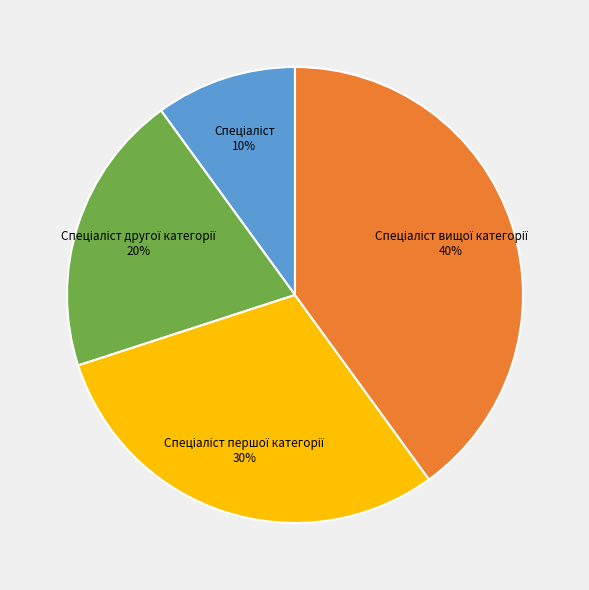

To the nearest percent, what is the average slice percentage?

25%